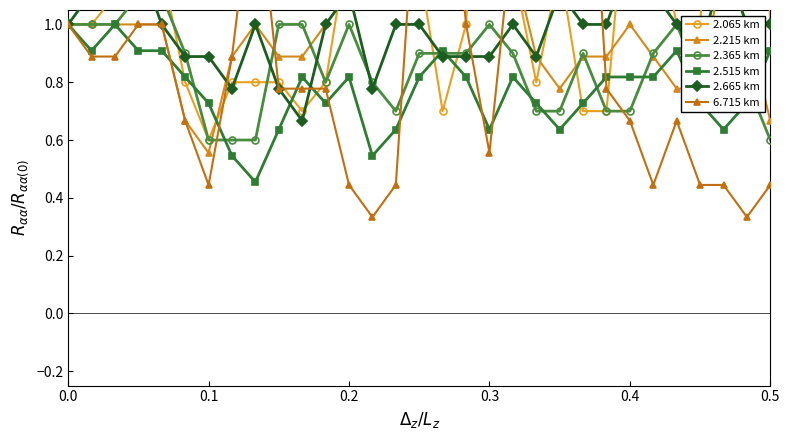

Reading left to right, transcribe all the data shown in this chart.

2.065 km: 1.0	1.0	1.1	1.2	1.2	0.8	0.6	0.8	0.8	0.8	0.7	0.8	1.3	1.4	1.2	1.2	0.7	1.0	2.6	1.2	0.8	1.2	0.7	0.7	1.6	1.4	1.0	1.0	2.1	2.7	1.0
2.215 km: 1.0	1.0	1.0	1.0	1.0	0.7	0.6	0.9	1.0	0.9	0.9	1.0	1.1	2.0	1.7	1.2	1.2	1.7	1.6	1.2	0.9	0.8	0.9	0.9	1.0	0.9	0.8	0.8	1.2	1.0	0.7
2.365 km: 1.0	1.0	1.0	1.1	1.1	0.9	0.6	0.6	0.6	1.0	1.0	0.8	1.0	0.8	0.7	0.9	0.9	0.9	1.0	0.9	0.7	0.7	0.9	0.7	0.7	0.9	1.0	0.8	1.0	0.8	0.6
2.515 km: 1.0	0.9	1.0	0.9	0.9	0.8	0.7	0.5	0.5	0.6	0.8	0.7	0.8	0.5	0.6	0.8	0.9	0.8	0.6	0.8	0.7	0.6	0.7	0.8	0.8	0.8	0.9	0.7	0.6	0.7	0.9
2.665 km: 1.0	1.1	1.2	1.2	1.0	0.9	0.9	0.8	1.0	0.8	0.7	1.0	1.1	0.8	1.0	1.0	0.9	0.9	0.9	1.0	0.9	1.1	1.0	1.0	1.2	1.1	1.0	0.9	1.2	1.0	1.0
6.715 km: 1.0	0.9	0.9	1.0	1.0	0.7	0.4	0.9	1.6	0.8	0.8	0.8	0.4	0.3	0.4	1.7	1.9	1.0	0.6	1.3	1.4	2.4	2.1	0.8	0.7	0.4	0.7	0.4	0.4	0.3	0.4